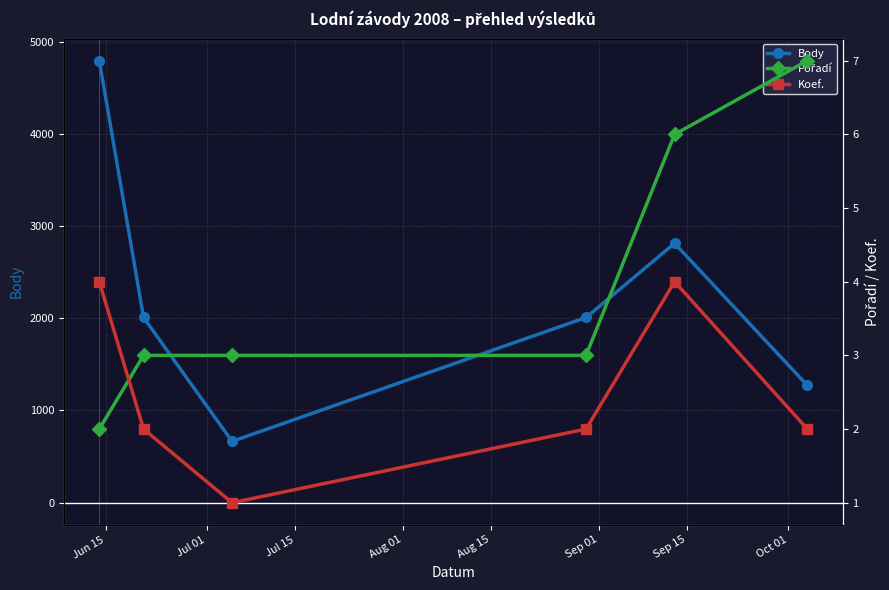

What is the average value of the Koef. series?

2